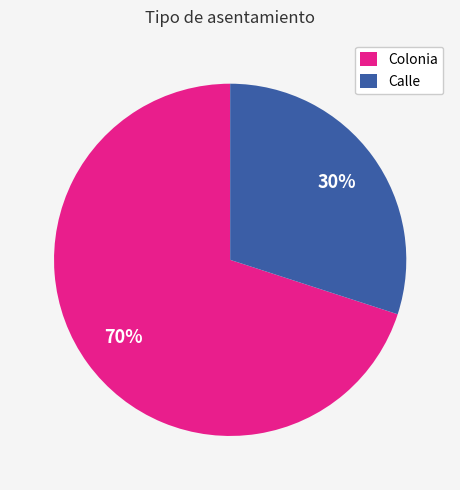

Does Calle represent more than half of the total?

No